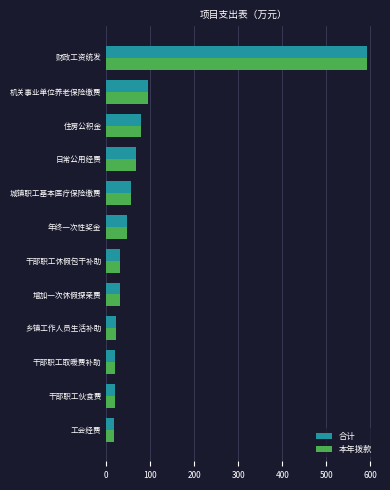

What is the difference between the second highest and second lowest values in the 合计 series?

76.3